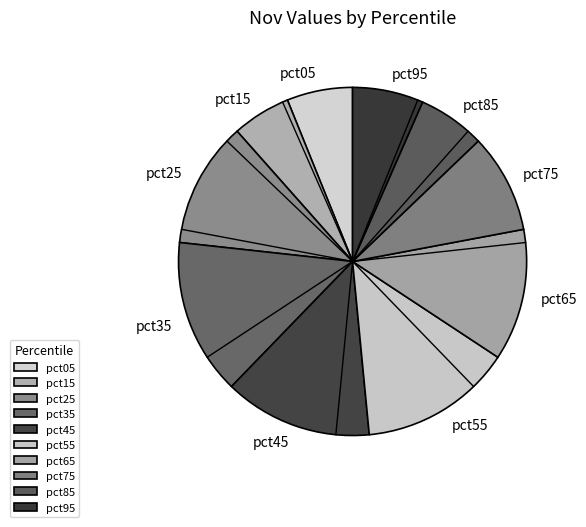

Which slice is the smallest?

pct15